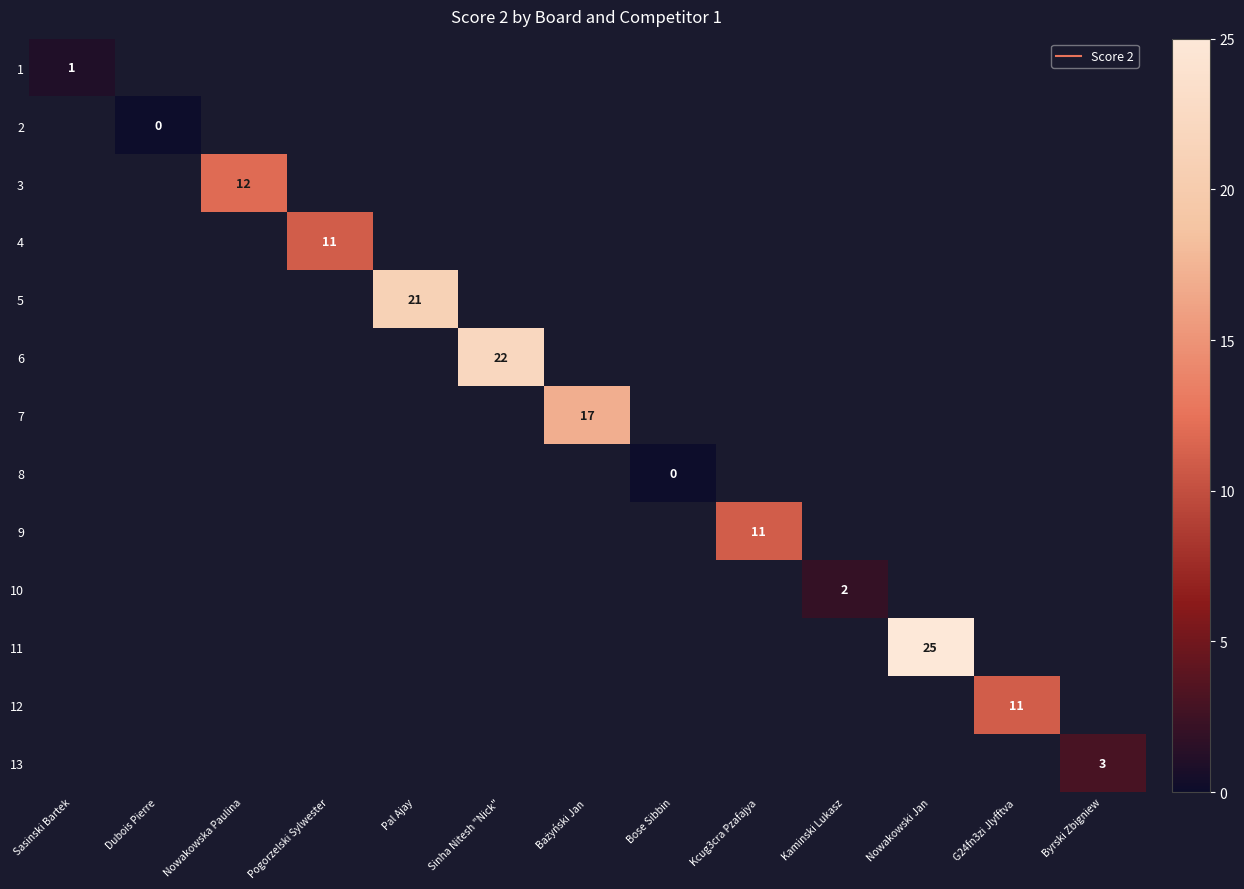

Is the value of 2 at Pogorzelski Sylwester greater than the value of 10 at Kcug3cra Pzafajya?

No